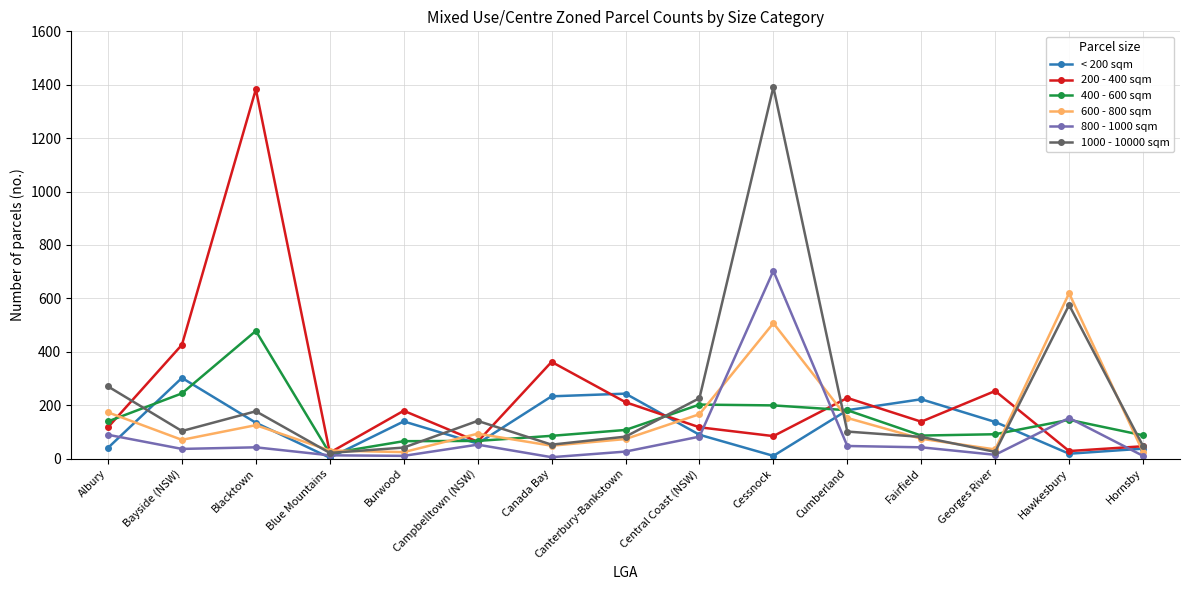

Where is the first local maximum for 400 - 600 sqm?

Blacktown